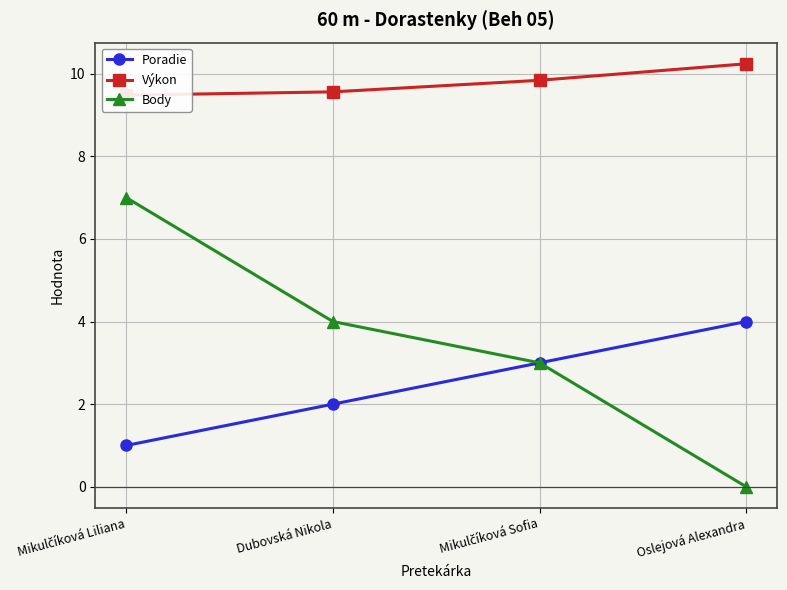

Is it true that Body equals 4.0 at Dubovská Nikola?

True